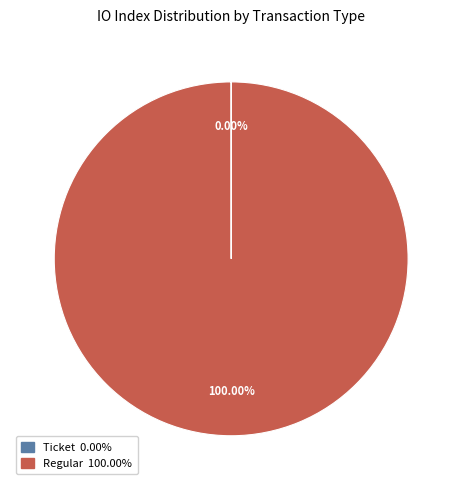

What percentage is the Regular slice, to the nearest percent?

100%